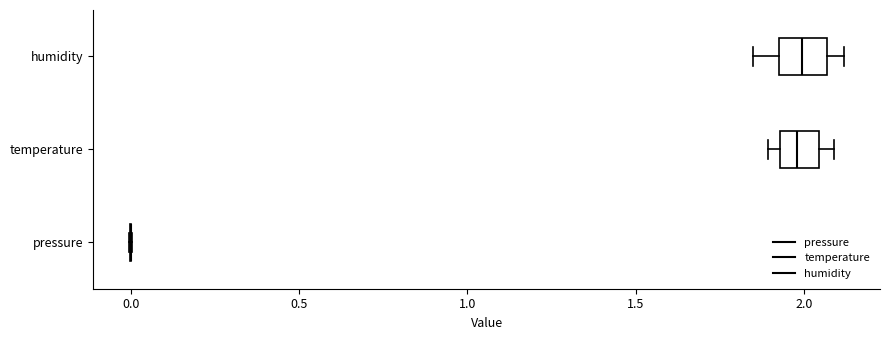

Reading bottom to top, transcribe this box plot: for each box, give where its median line is, the range the box spans, and where its two whiskers end, as read against the x-axis. The values are not printed on the chart, so give them approximately, as read against the axis.

pressure: box collapsed to a line at 0.00, whiskers 0.00 to 0.00
temperature: median 2.00, box 1.95 to 2.05, whiskers 1.90 to 2.10
humidity: median 2.00, box 1.90 to 2.05, whiskers 1.85 to 2.10